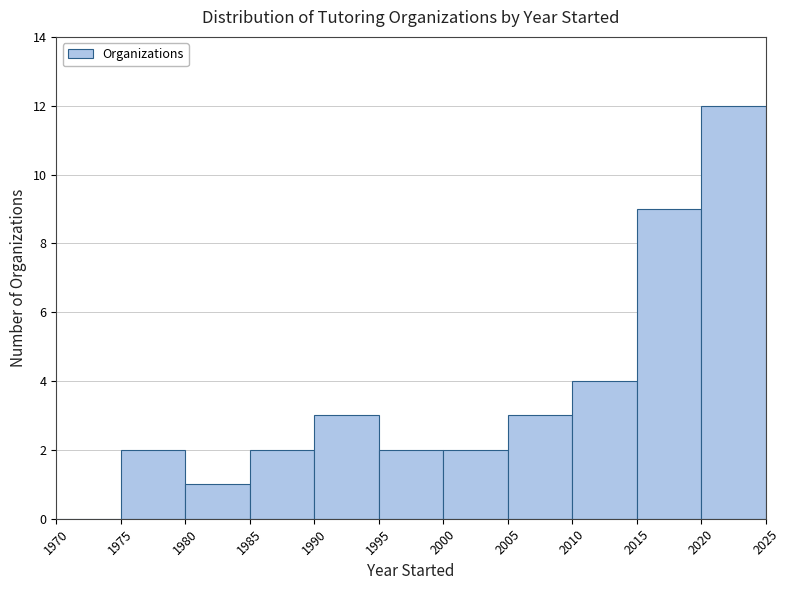

Reading left to right, transcribe this chart: for each bar, give the range it covers on the x-axis and its height. The values are not printed on the chart, so give them approximately, as read against the axis.

1970 to 1975: 0
1975 to 1980: 2
1980 to 1985: 1
1985 to 1990: 2
1990 to 1995: 3
1995 to 2000: 2
2000 to 2005: 2
2005 to 2010: 3
2010 to 2015: 4
2015 to 2020: 9
2020 to 2025: 12